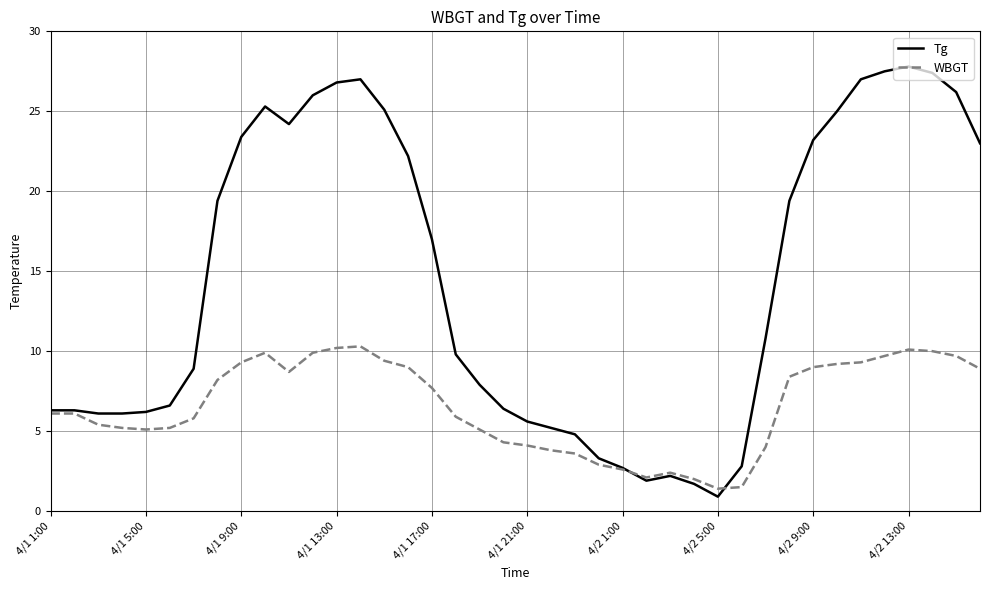

What is the sum of all Tg values?

575.4